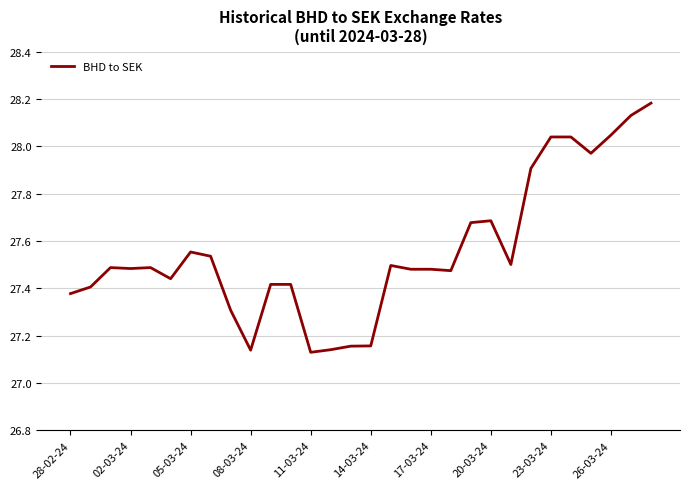

What is the difference between the maximum and minimum values?

1.1